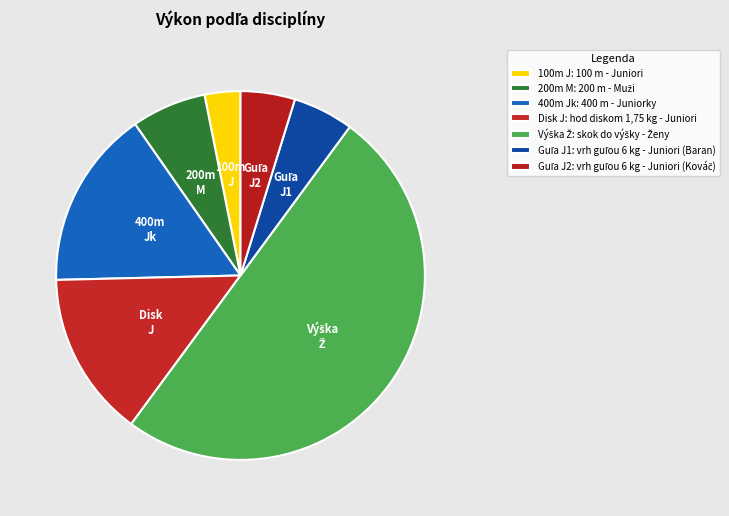

How many segments does this pie chart have?

7